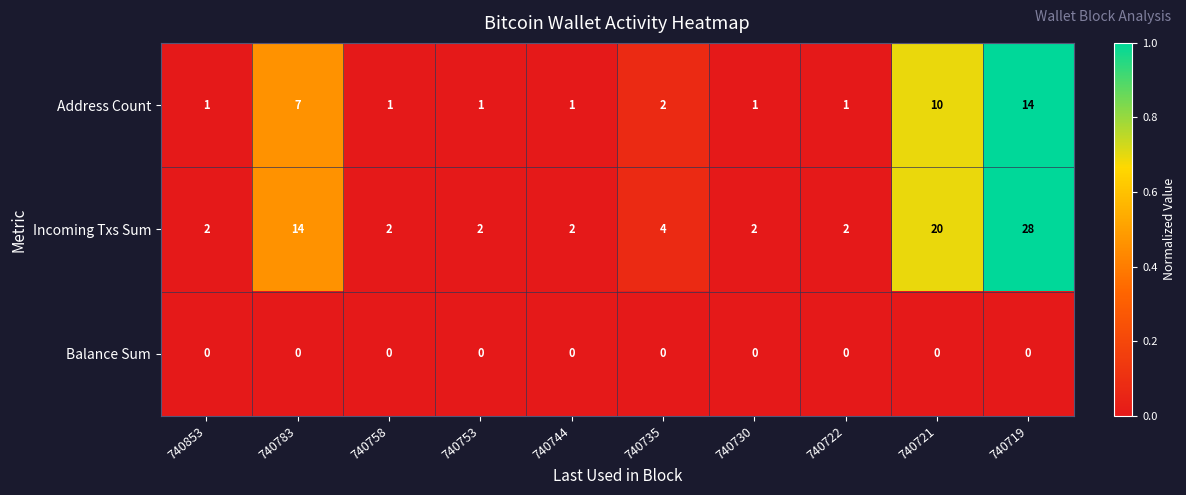

Which series has the largest range (max minus min)?

Incoming Txs Sum